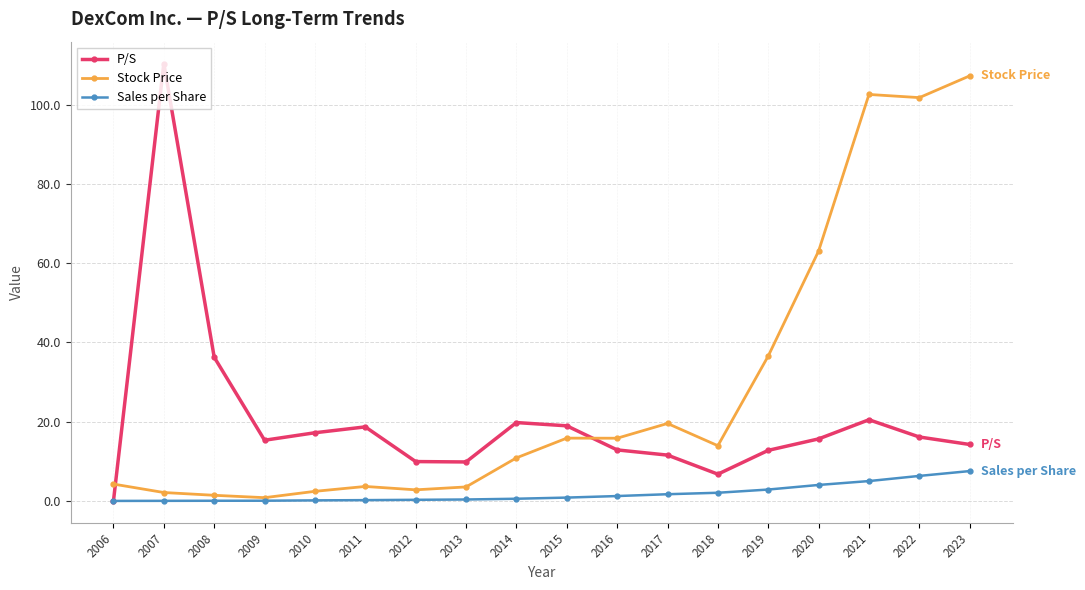

Rank the series by their maximum value, from lowest to highest.

Sales per Share, Stock Price, P/S